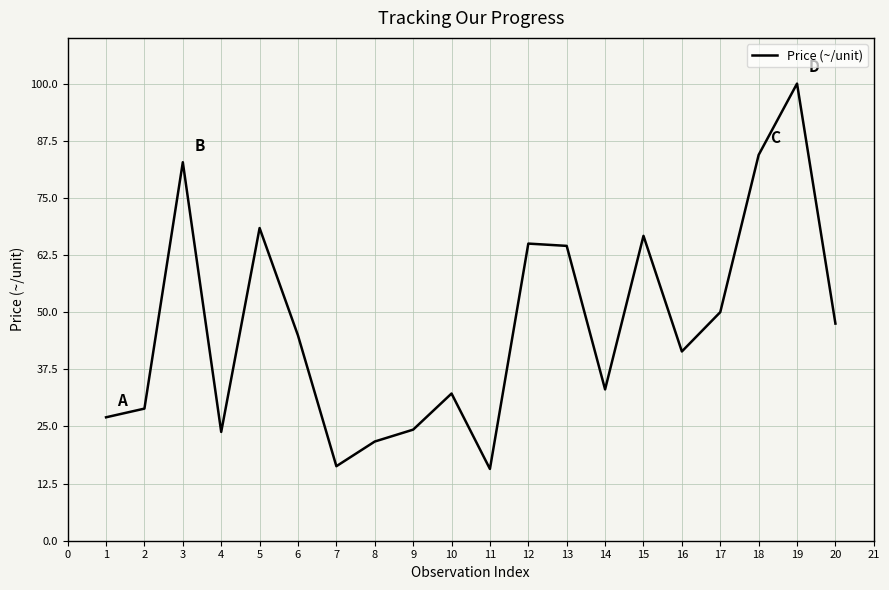

Read the value at 8.

21.7